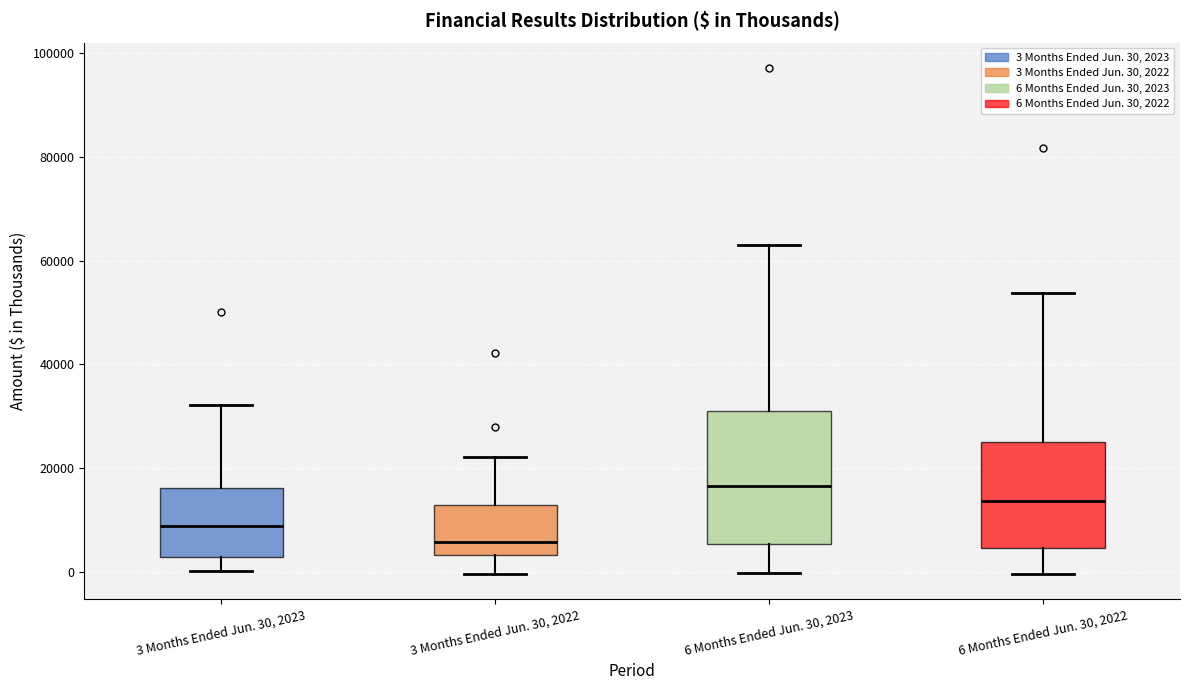

Reading left to right, transcribe this box plot: for each box, give where its median line is, the range the box spans, and where its two whiskers end, as read against the y-axis. The values are not printed on the chart, so give them approximately, as read against the axis.

3 Months Ended Jun. 30, 2023: median 8000, box 2000 to 16000, whiskers 0 to 32000
3 Months Ended Jun. 30, 2022: median 6000, box 4000 to 12000, whiskers 0 to 22000
6 Months Ended Jun. 30, 2023: median 16000, box 6000 to 30000, whiskers 0 to 62000
6 Months Ended Jun. 30, 2022: median 14000, box 4000 to 24000, whiskers 0 to 54000